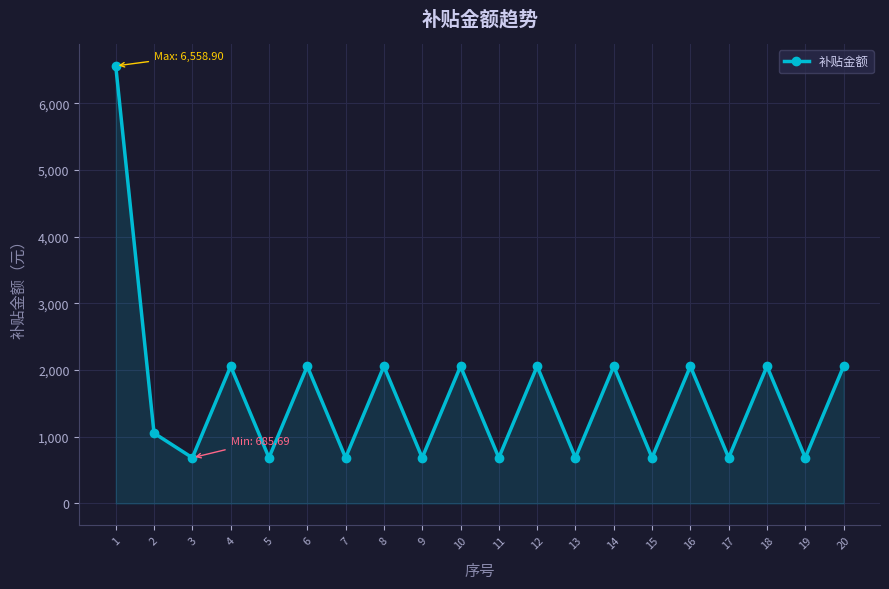

What is the ratio of the value at 5 to the value at 8?

0.3